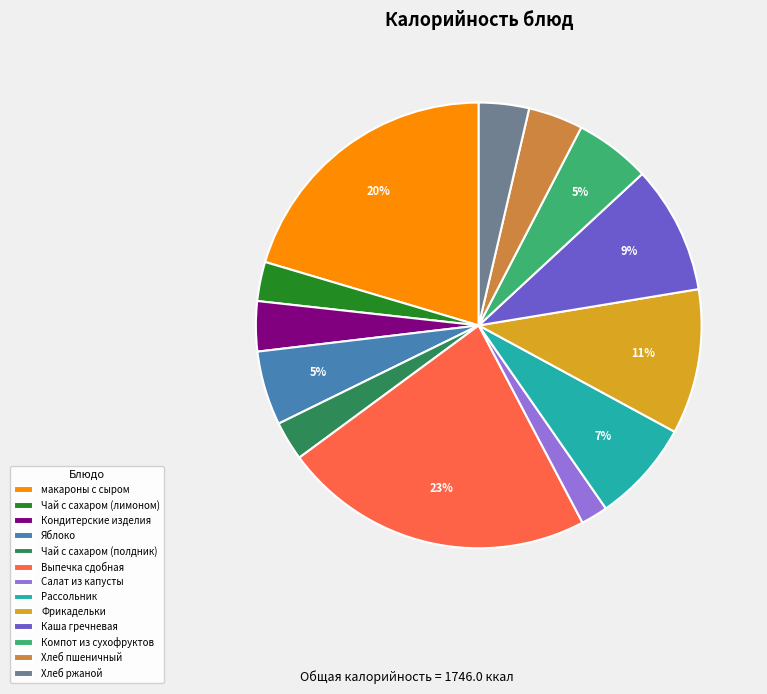

Which has a higher value, Хлеб пшеничный or Чай с сахаром (полдник)?

Хлеб пшеничный